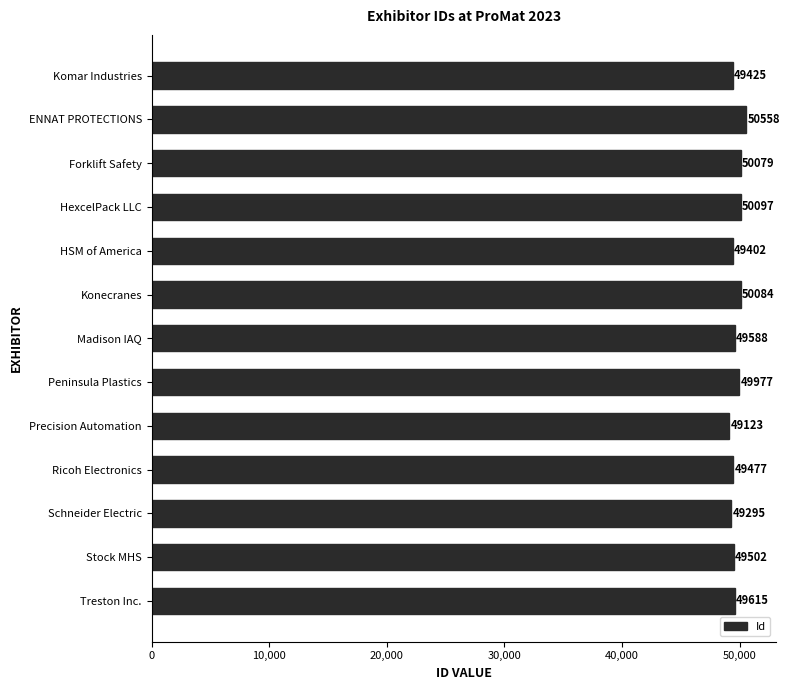

Is it true that the value at Schneider Electric is 49295?

True